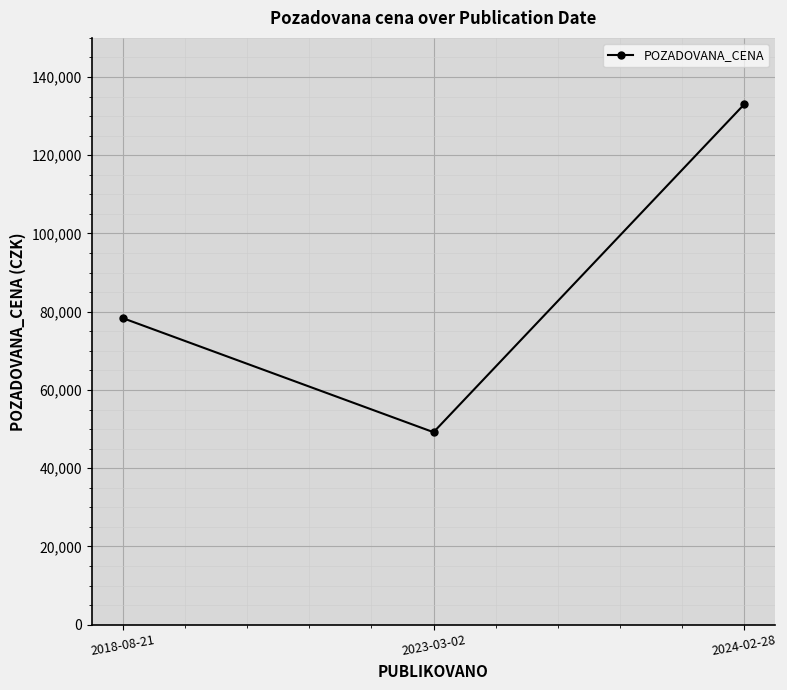

What is the label of the 1st point from the right?

2024-02-28